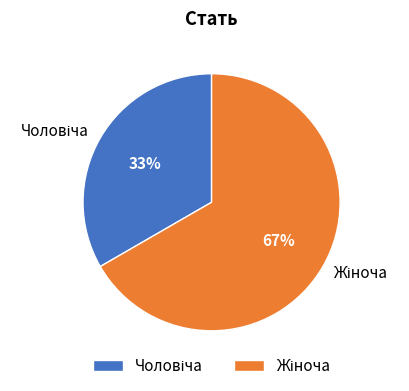

How many segments does this pie chart have?

2